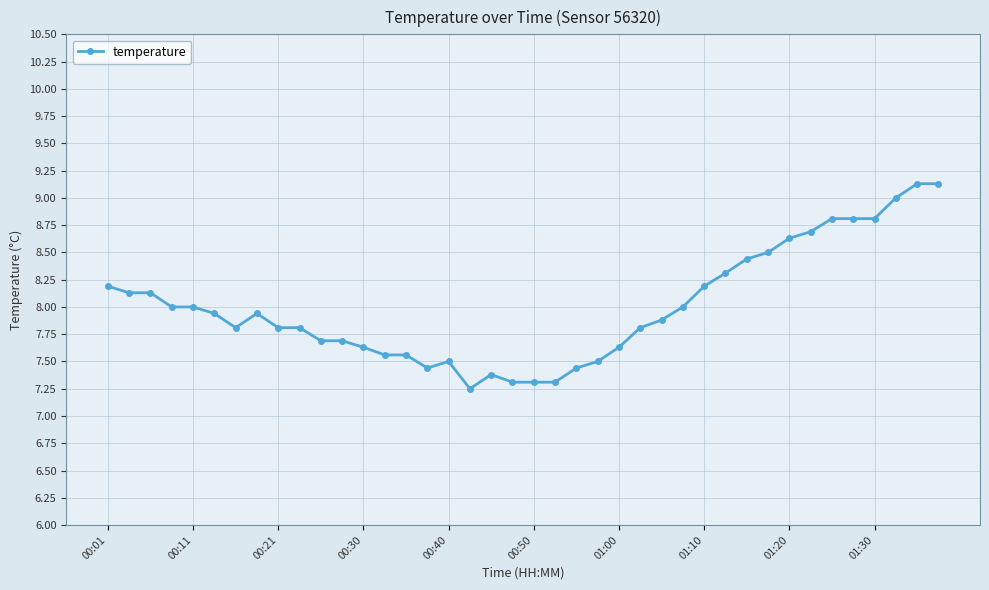

What is the average value?

8.0